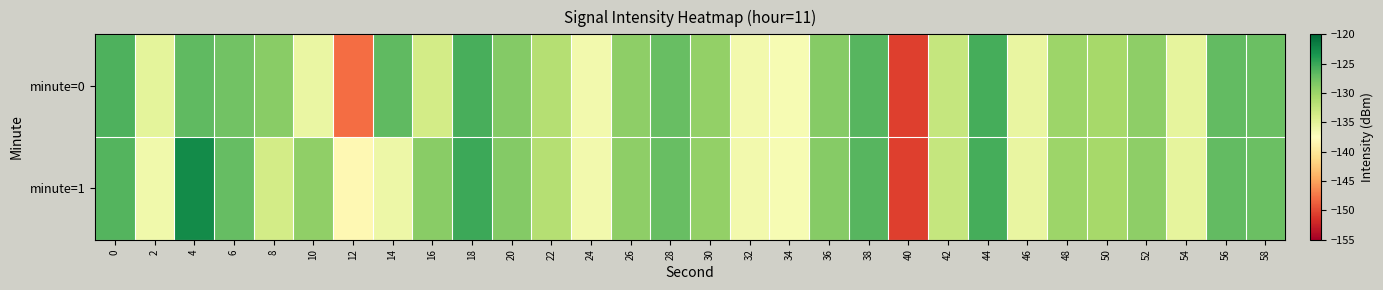

What is the total value across all series at 8?

-262.5